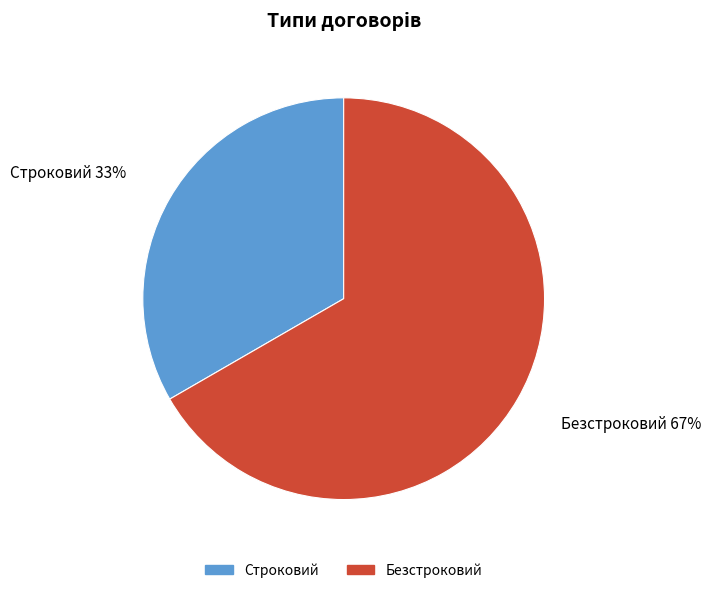

Which has a higher value, Безстроковий or Строковий?

Безстроковий